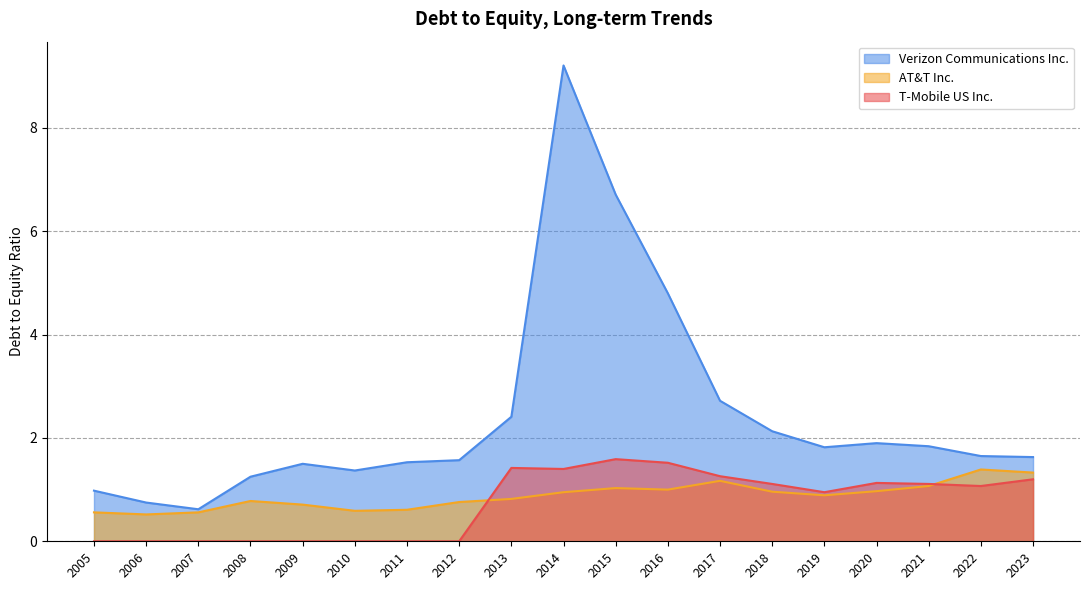

What are all the series names shown in the legend?

Verizon Communications Inc., AT&T Inc., T-Mobile US Inc.